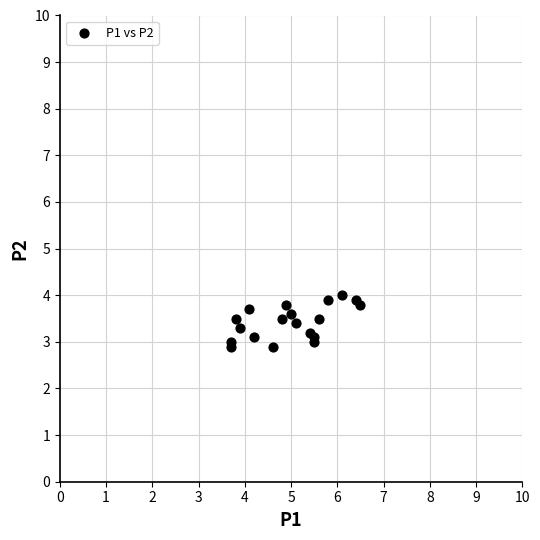

What is the range of X values (max minus min)?

2.8